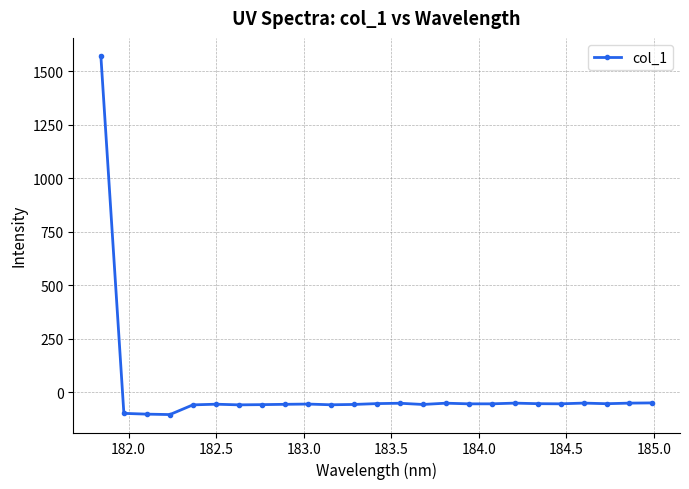

True or false: there are more than 0 points higher than both neighbors.

True